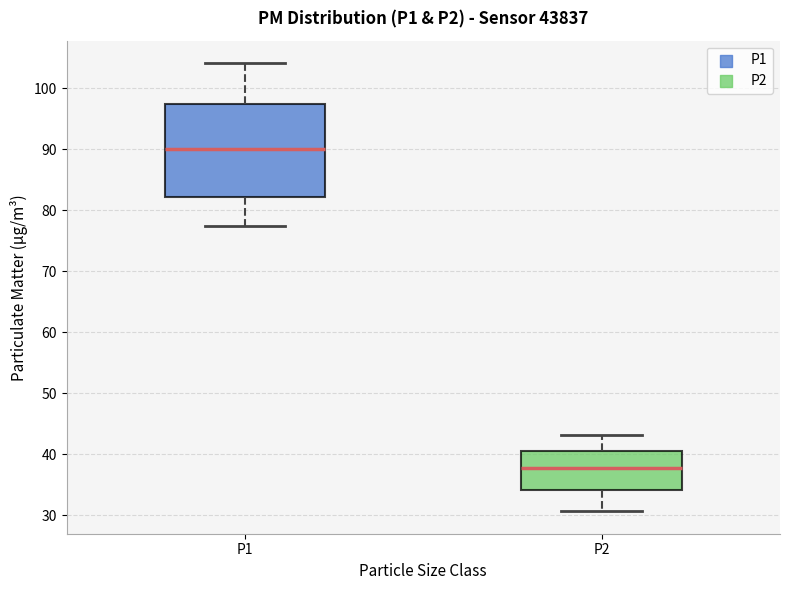

Reading left to right, read every box against the y-axis: the position of its median line, the range the box covers, and the ends of its whiskers. The values are not printed on the chart, so give them approximately, as read against the axis.

P1: median 90, box 82 to 97, whiskers 77 to 104
P2: median 38, box 34 to 41, whiskers 31 to 43